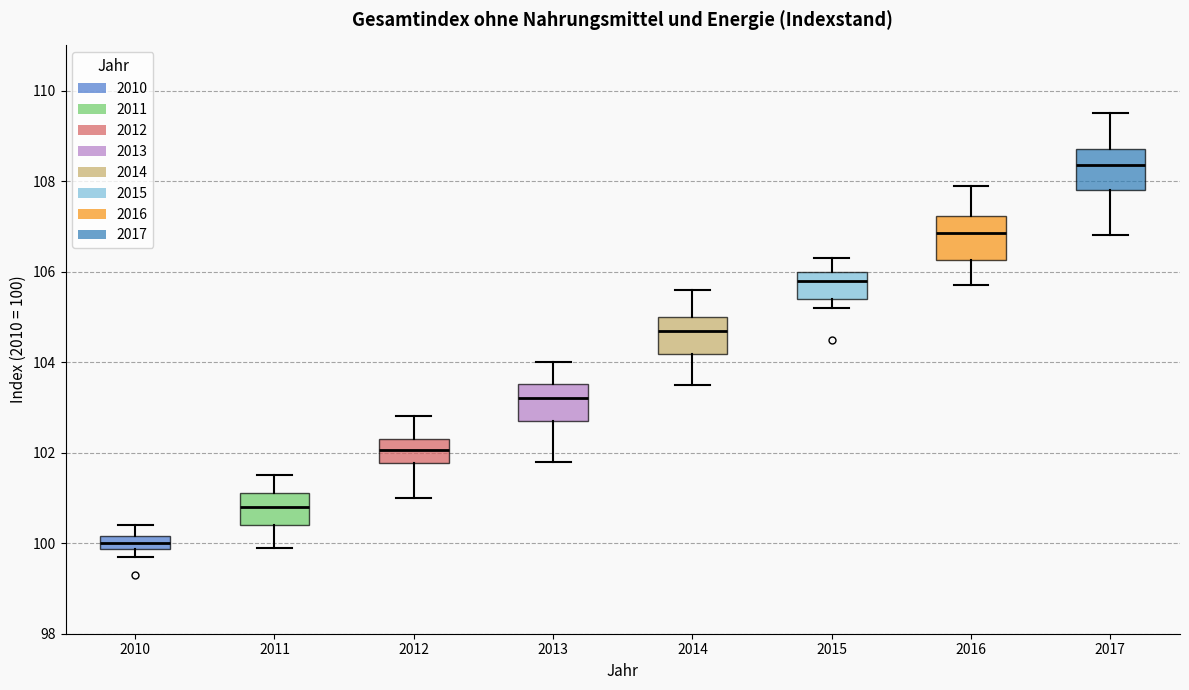

Where is the upper edge of the box at x = 2014 on the y-axis? The values are not printed on the chart, so give them approximately, as read against the axis.

105.0